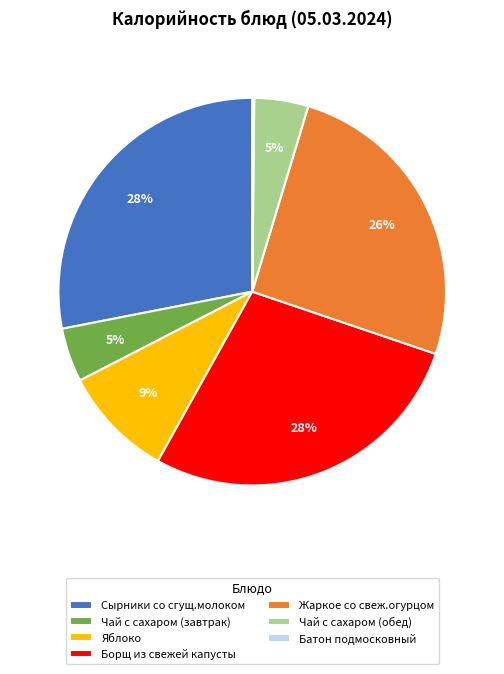

What percentage is the Сырники со сгущ.молоком slice, to the nearest percent?

28%